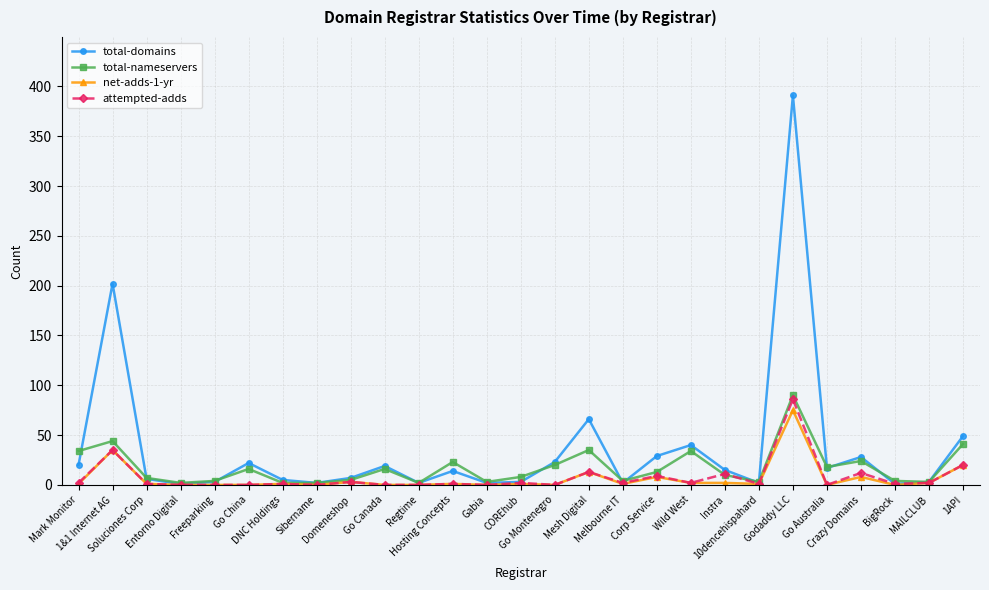

True or false: total-domains has more than 1 points higher than both neighbors.

True